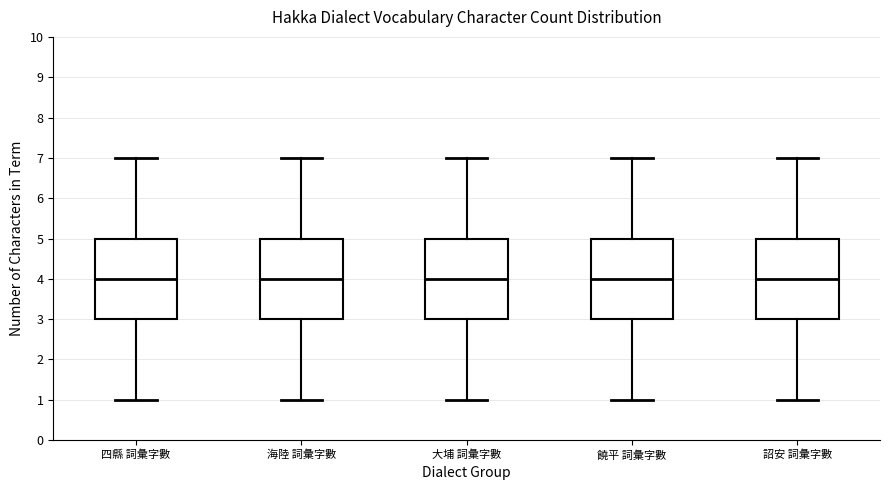

Reading left to right, transcribe this box plot: for each box, give where its median line is, the range the box spans, and where its two whiskers end, as read against the y-axis. The values are not printed on the chart, so give them approximately, as read against the axis.

四縣 詞彙字數: median 4, box 3 to 5, whiskers 1 to 7
海陸 詞彙字數: median 4, box 3 to 5, whiskers 1 to 7
大埔 詞彙字數: median 4, box 3 to 5, whiskers 1 to 7
饒平 詞彙字數: median 4, box 3 to 5, whiskers 1 to 7
詔安 詞彙字數: median 4, box 3 to 5, whiskers 1 to 7